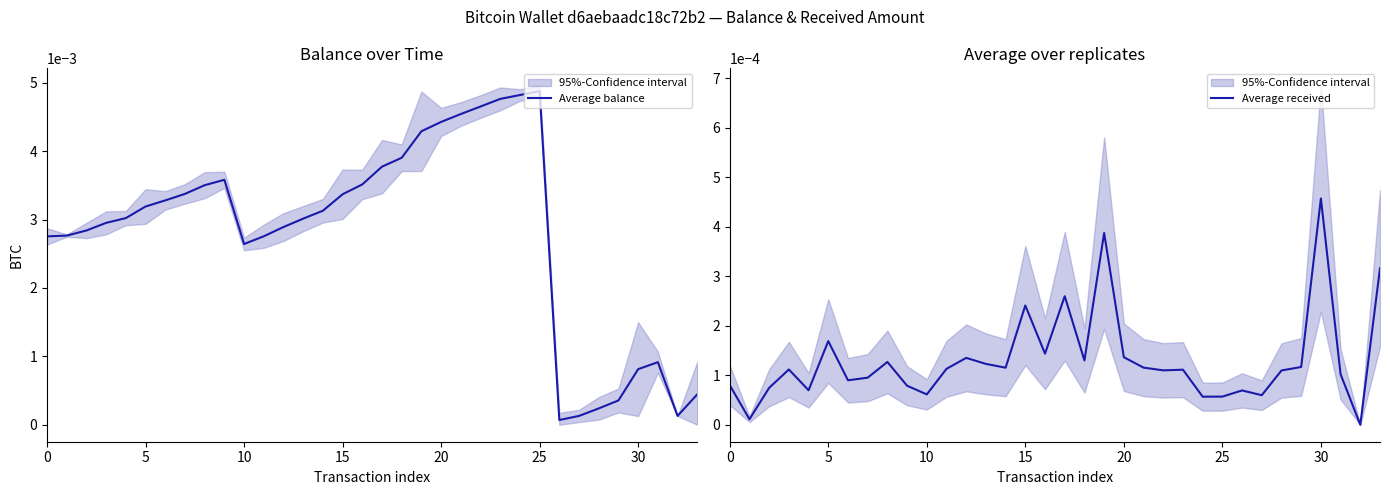

True or false: Average received and Average balance cross at least once.

False